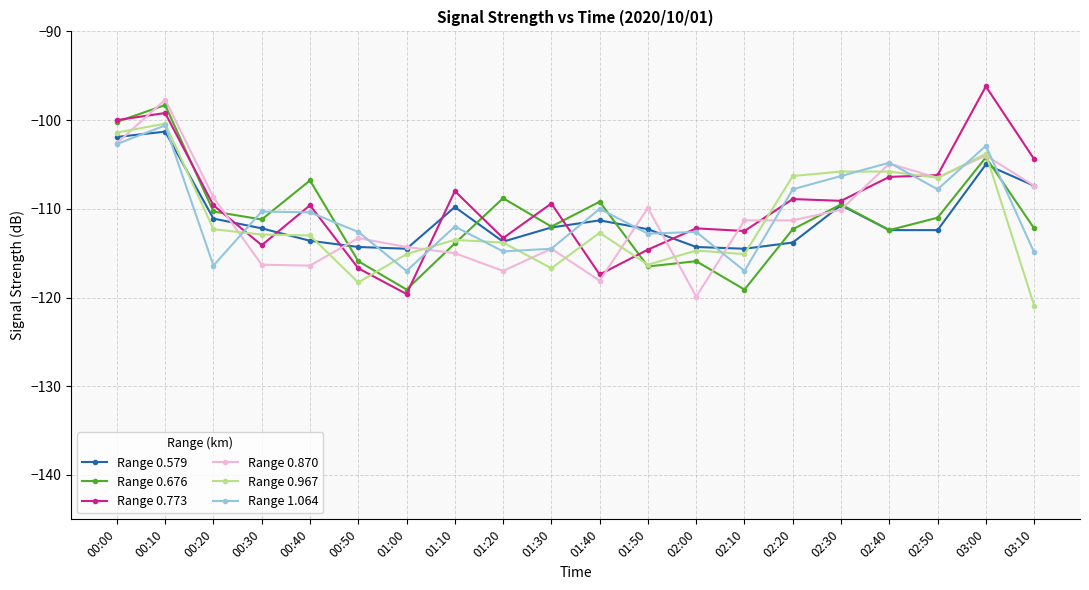

Which category has the lowest value in the Range 0.870 series?

02:00